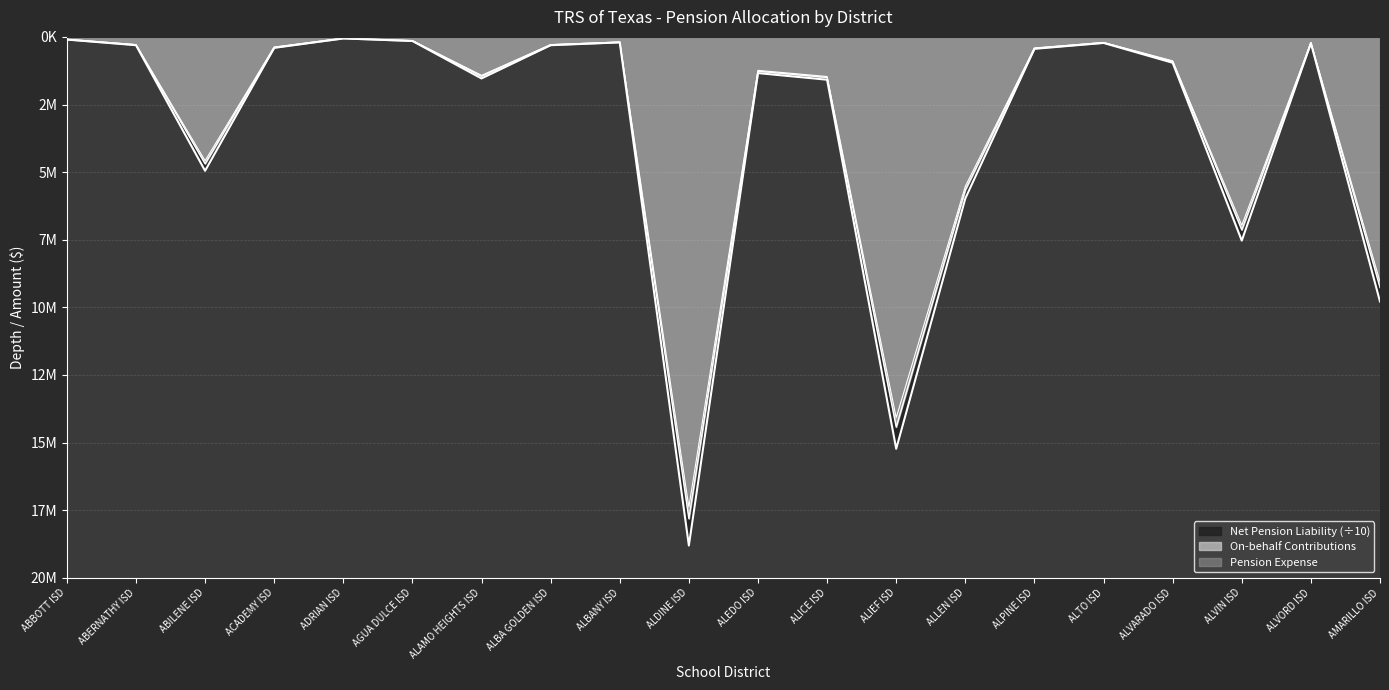

At how many categories does at least one series exceed 18375068?

1